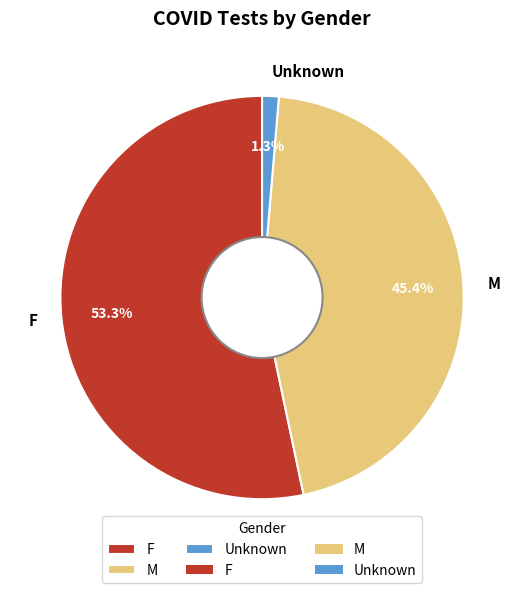

Does F represent more than half of the total?

Yes